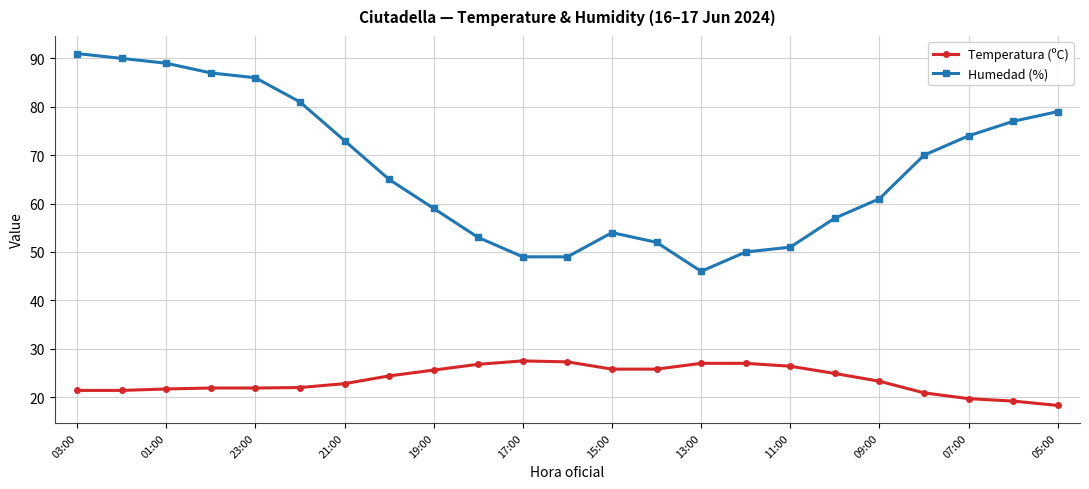

True or false: Humedad (%) and Temperatura (ºC) cross at least once.

False